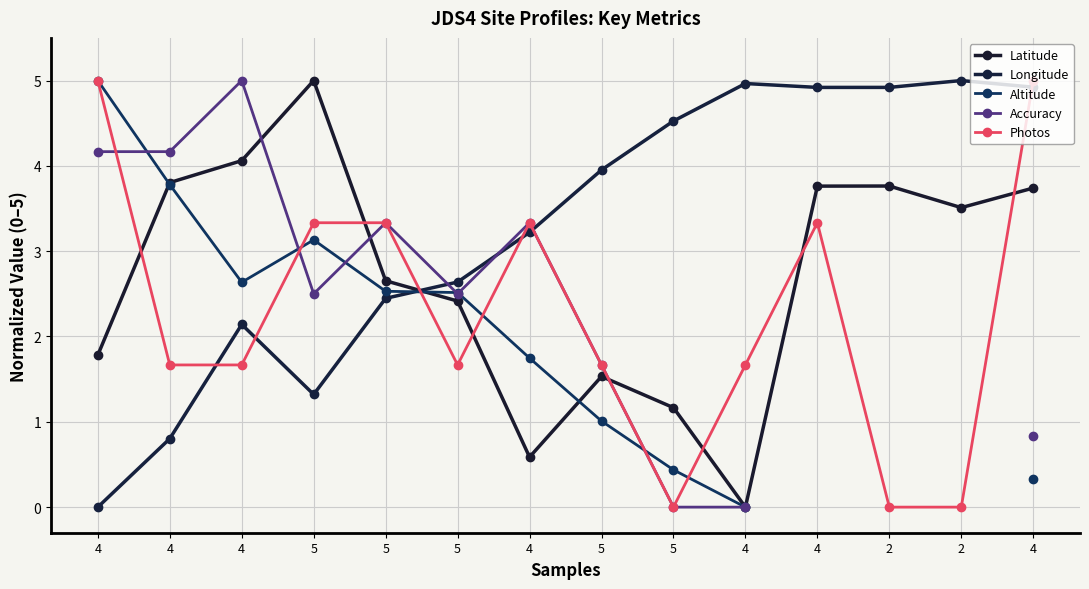

How many times do Longitude and Accuracy cross each other?

3